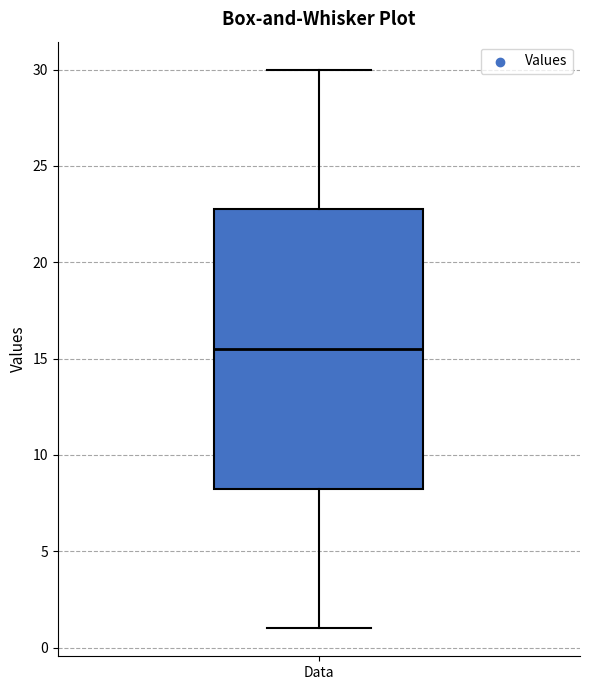

Read this box plot against the y-axis: the position of the median line, the range covered by the box, and the ends of both whiskers. The values are not printed on the chart, so give them approximately, as read against the axis.

median 15.5, box 8.5 to 23.0, whiskers 1.0 to 30.0